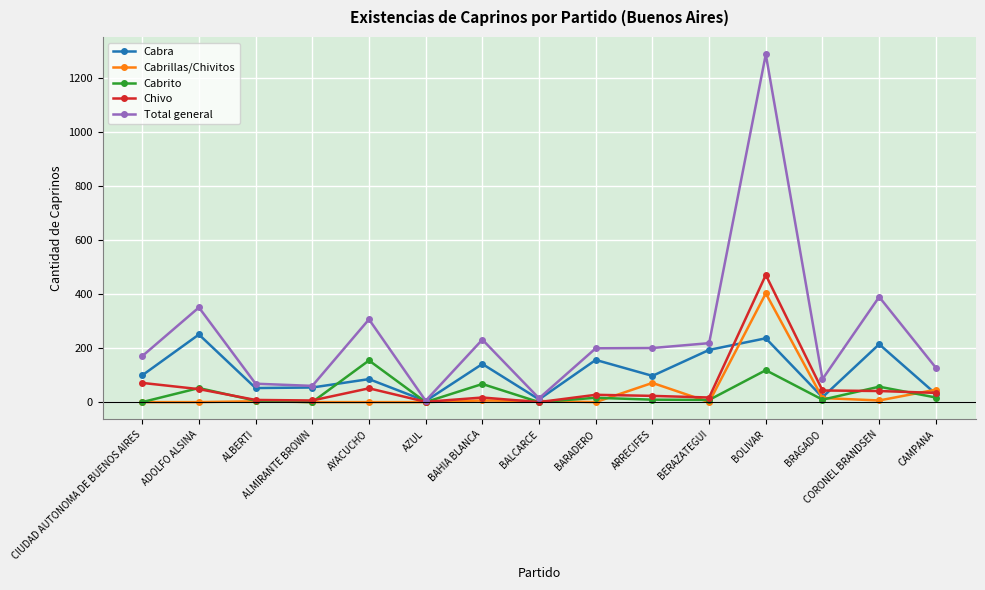

What is the difference between the highest and lowest values at CAMPANA?

110